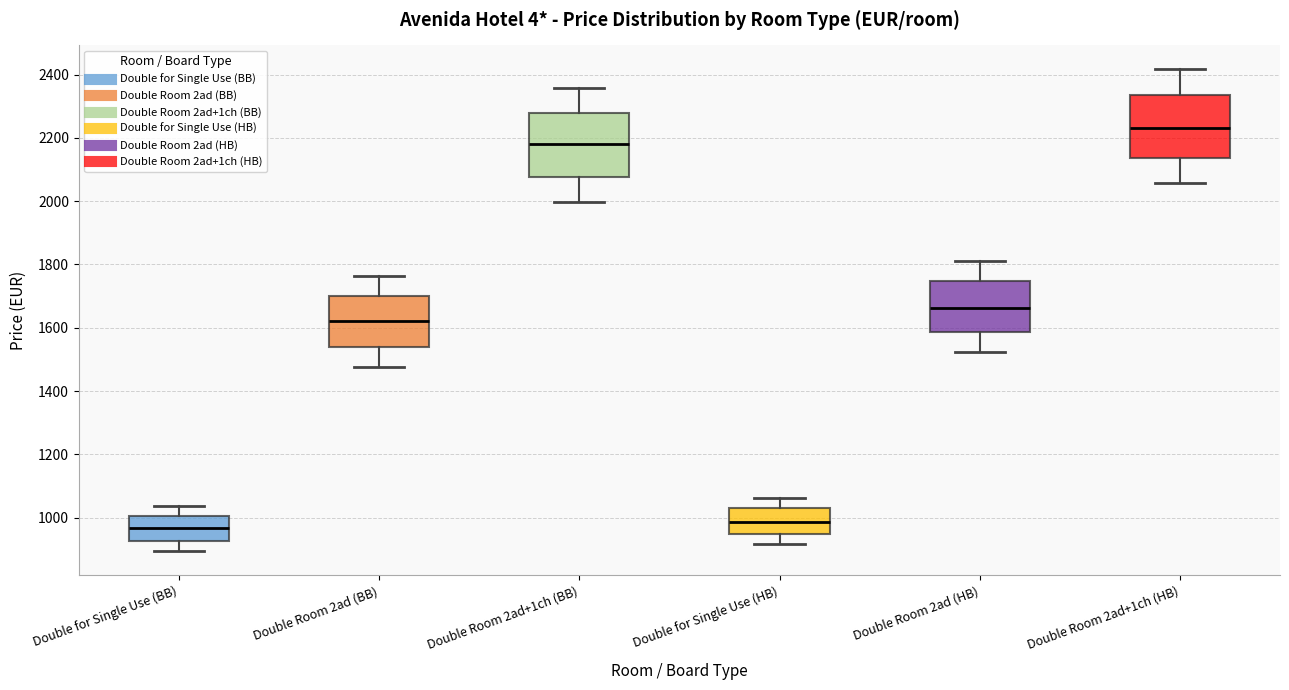

Reading left to right, transcribe this box plot: for each box, give where its median line is, the range the box spans, and where its two whiskers end, as read against the y-axis. The values are not printed on the chart, so give them approximately, as read against the axis.

Double for Single Use (BB): median 960, box 920 to 1000, whiskers 900 to 1040
Double Room 2ad (BB): median 1620, box 1540 to 1700, whiskers 1480 to 1760
Double Room 2ad+1ch (BB): median 2180, box 2080 to 2280, whiskers 2000 to 2360
Double for Single Use (HB): median 980, box 960 to 1040, whiskers 920 to 1060
Double Room 2ad (HB): median 1660, box 1580 to 1740, whiskers 1520 to 1820
Double Room 2ad+1ch (HB): median 2240, box 2140 to 2340, whiskers 2060 to 2420